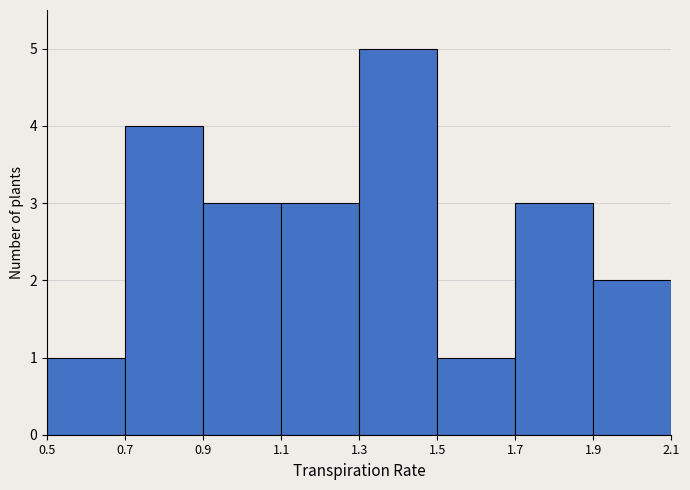

Reading left to right, list every bar in this chart as the range it spans on the x-axis followed by its height. The values are not printed on the chart, so give them approximately, as read against the axis.

0.5 to 0.7: 1
0.7 to 0.9: 4
0.9 to 1.1: 3
1.1 to 1.3: 3
1.3 to 1.5: 5
1.5 to 1.7: 1
1.7 to 1.9: 3
1.9 to 2.1: 2